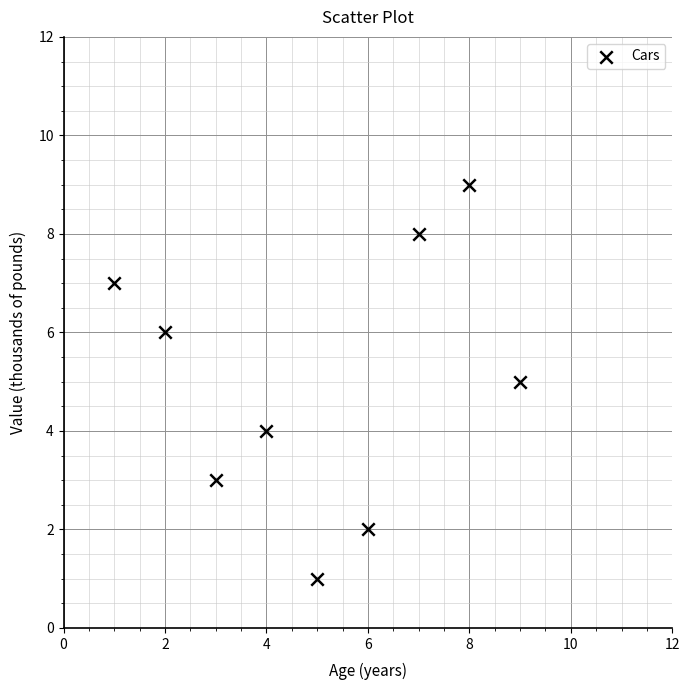

What is the range of Y values (max minus min)?

8